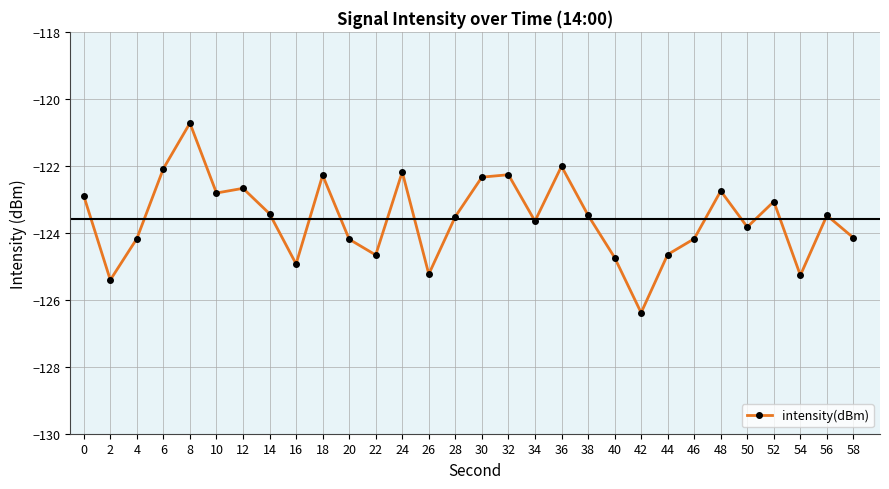

The chart shows a value of -69.1 at 48. True or false?

False